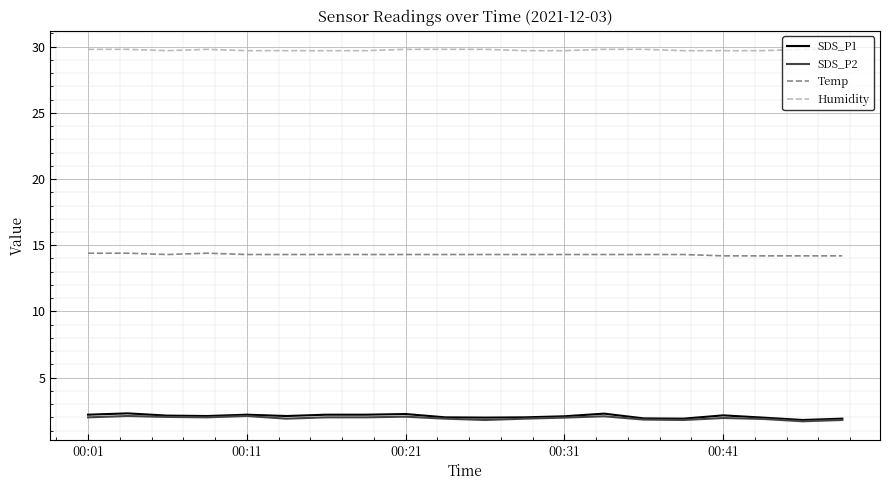

What is the greatest value displayed?

29.8